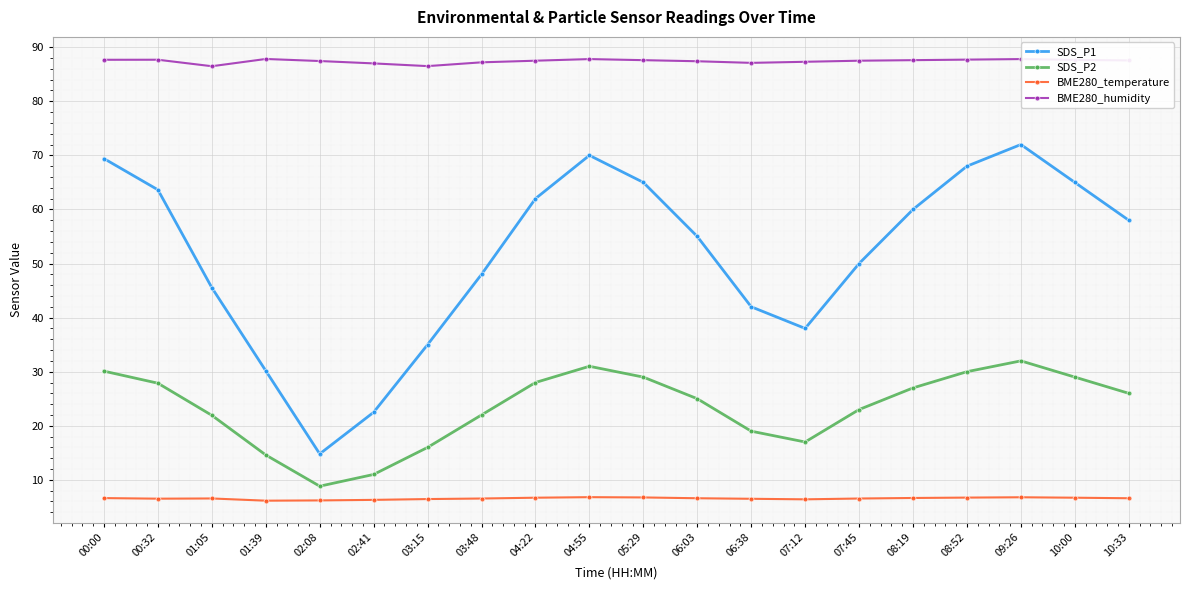

Is it true that BME280_humidity equals 87.4 at 06:03?

True